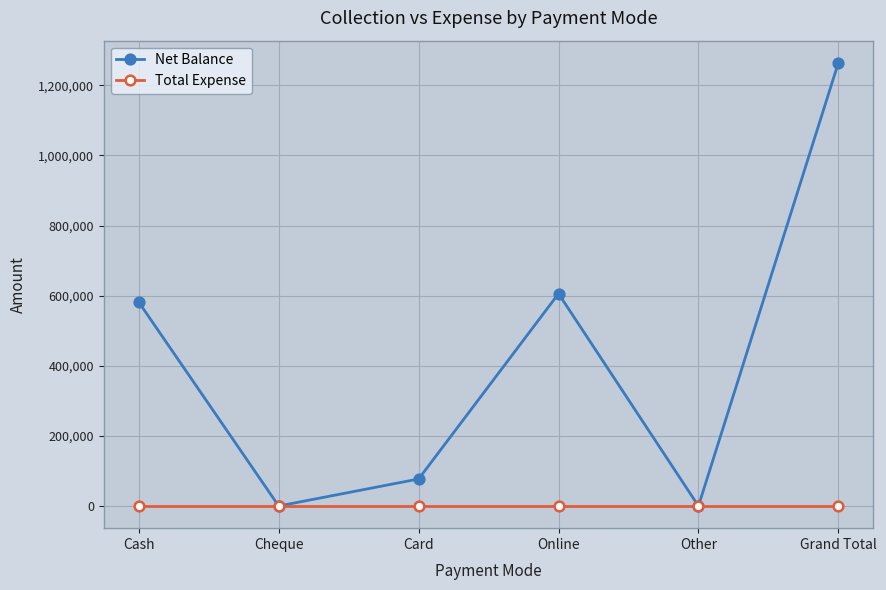

What are all the series names shown in the legend?

Net Balance, Total Expense